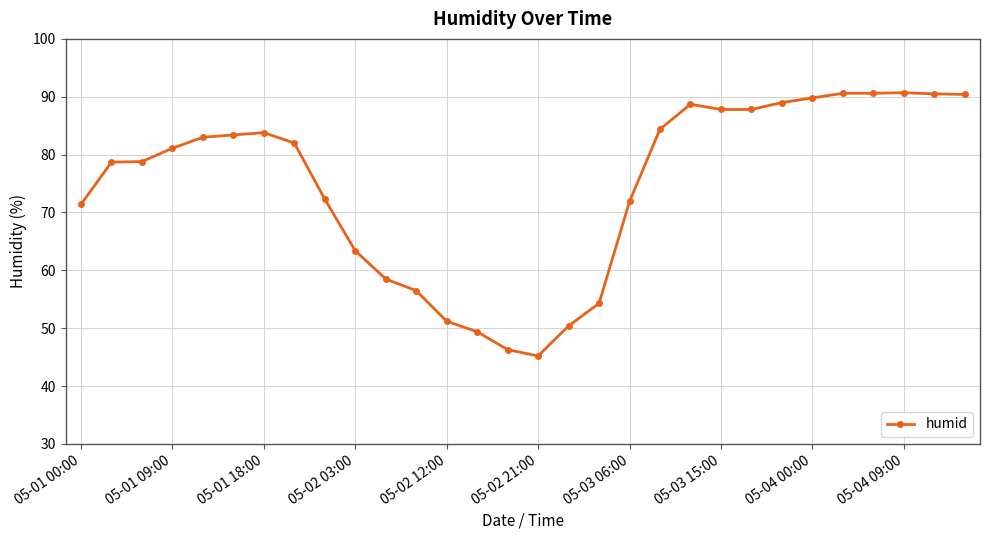

What is the greatest value displayed?

90.7